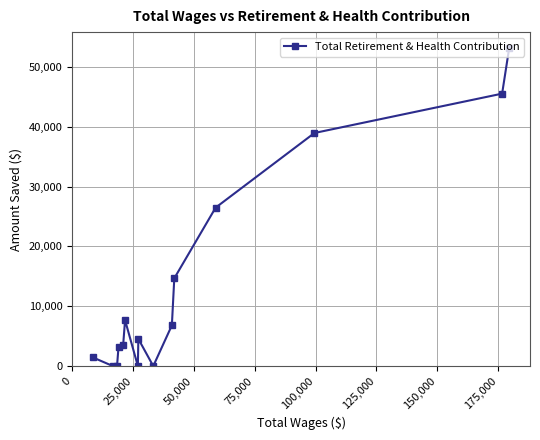

What is the difference between the maximum and minimum values?

53144